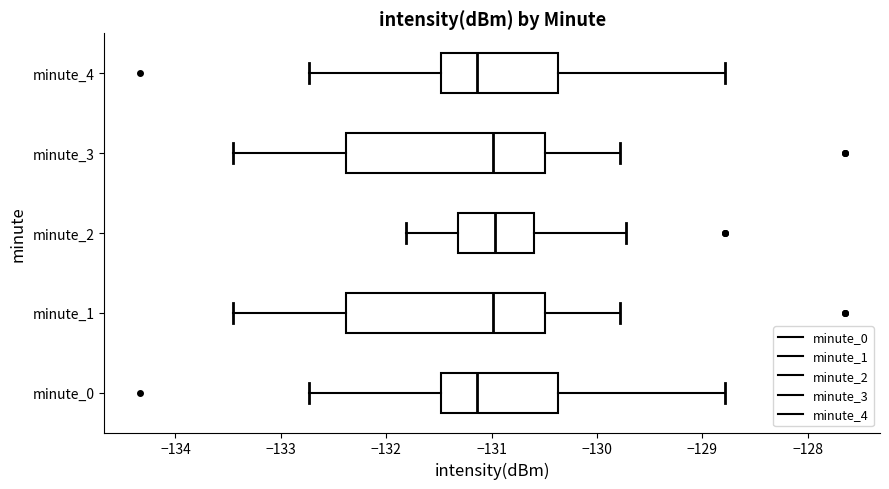

Reading bottom to top, read every box against the x-axis: the position of its median line, the range the box covers, and the ends of its whiskers. The values are not printed on the chart, so give them approximately, as read against the axis.

minute_0: median -131.1, box -131.5 to -130.4, whiskers -132.7 to -128.8
minute_1: median -131.0, box -132.4 to -130.5, whiskers -133.5 to -129.8
minute_2: median -131.0, box -131.3 to -130.6, whiskers -131.8 to -129.7
minute_3: median -131.0, box -132.4 to -130.5, whiskers -133.5 to -129.8
minute_4: median -131.1, box -131.5 to -130.4, whiskers -132.7 to -128.8